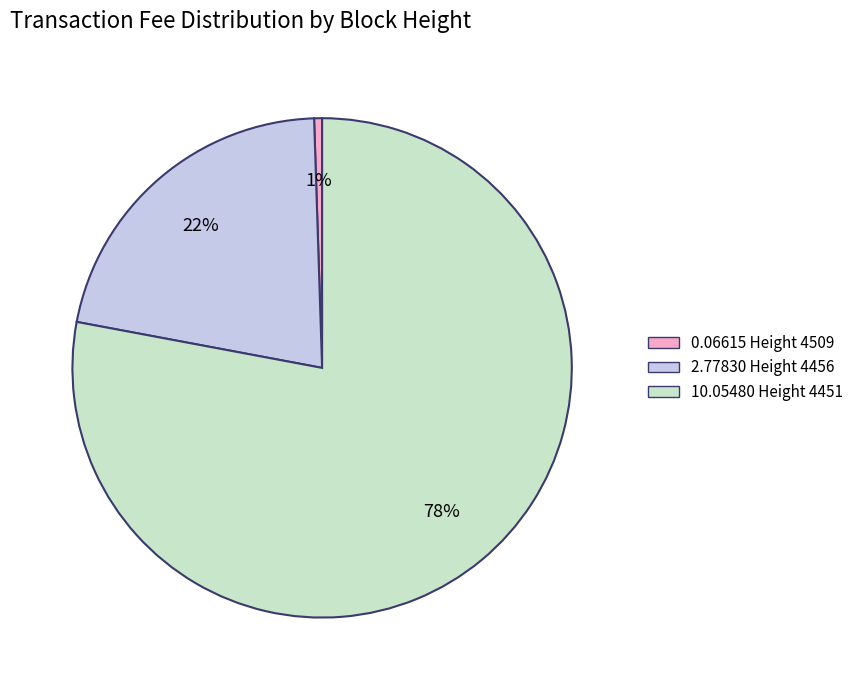

To the nearest percent, what is the average slice percentage?

33%